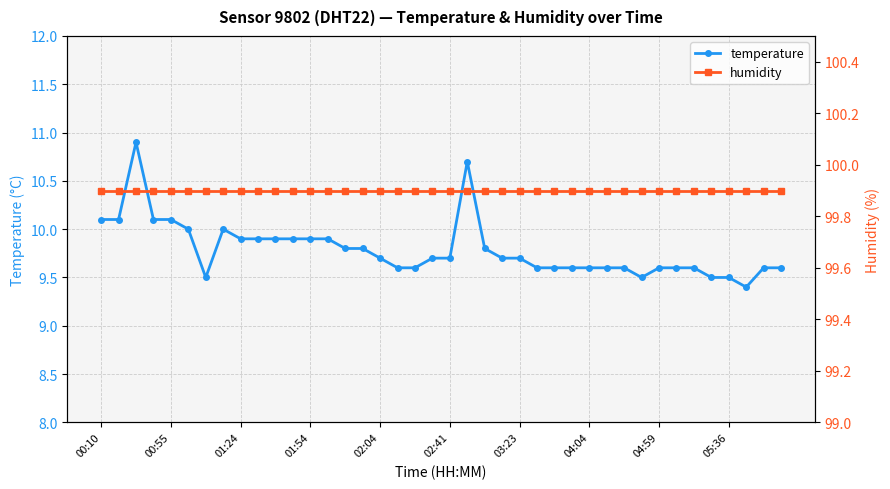

What is the approximate value of temperature at 00:10?

10.1